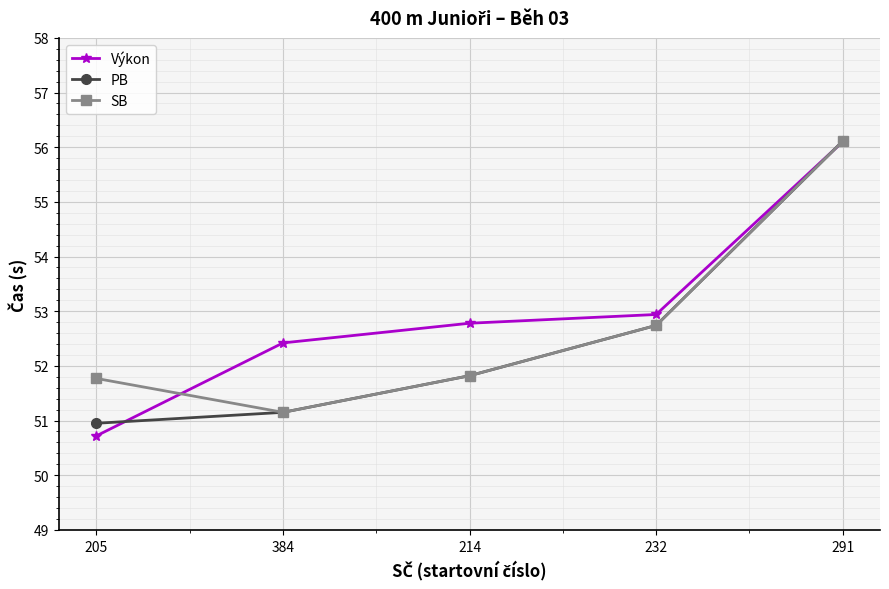

What is the total value across all series at 384?

154.7